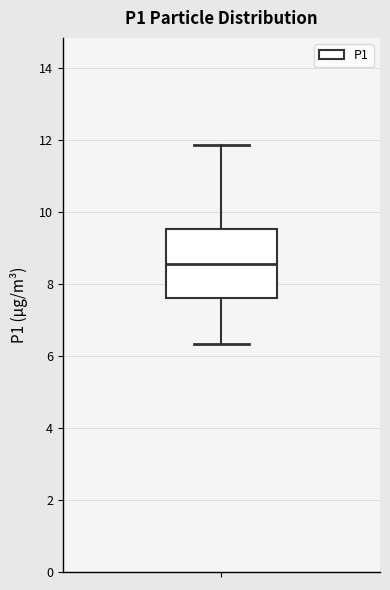

Read this box plot against the y-axis: the position of the median line, the range covered by the box, and the ends of both whiskers. The values are not printed on the chart, so give them approximately, as read against the axis.

median 8.6, box 7.6 to 9.6, whiskers 6.4 to 11.8